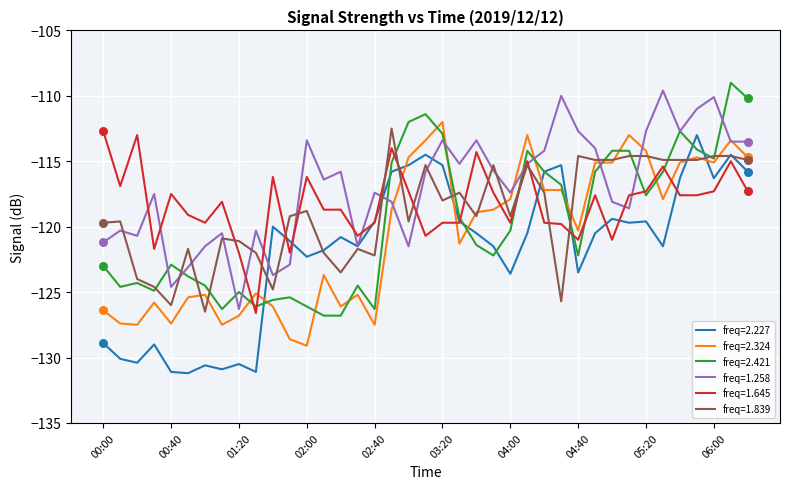

Which series has the largest total across all categories?

freq=1.258